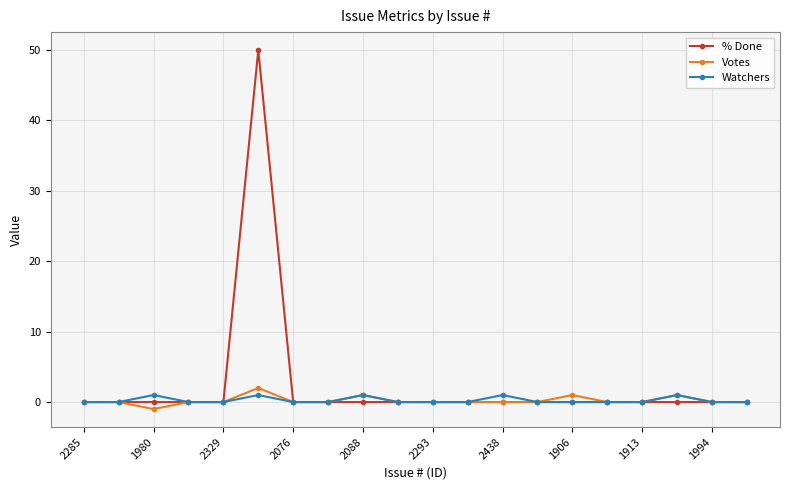

What is the value of the % Done point at the 6th from the left?

50